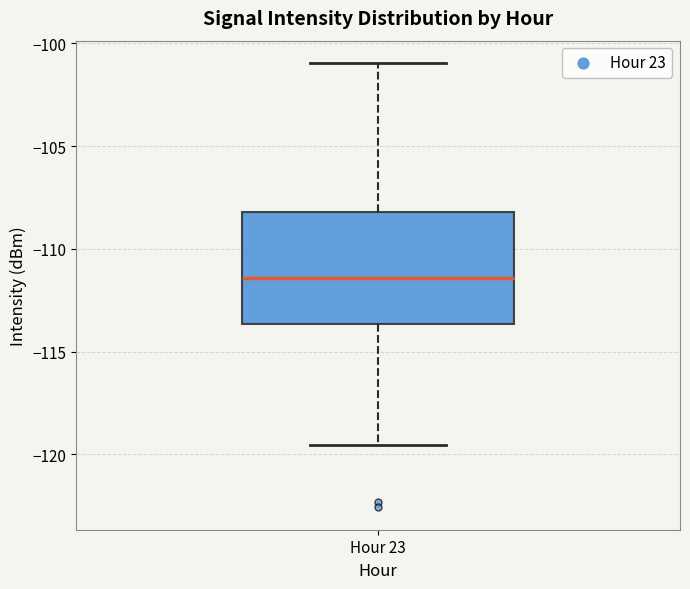

Transcribe this box plot: give where the median line is, the range the box spans, and where the two whiskers end, as read against the y-axis. The values are not printed on the chart, so give them approximately, as read against the axis.

median -111.5, box -113.5 to -108.0, whiskers -119.5 to -101.0